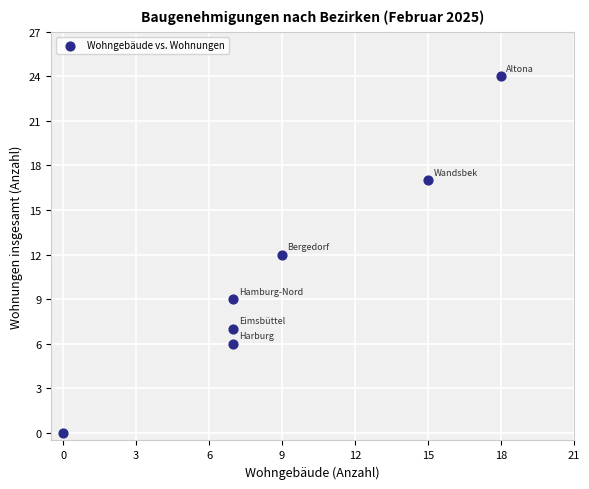

What is the range of Y values (max minus min)?

24